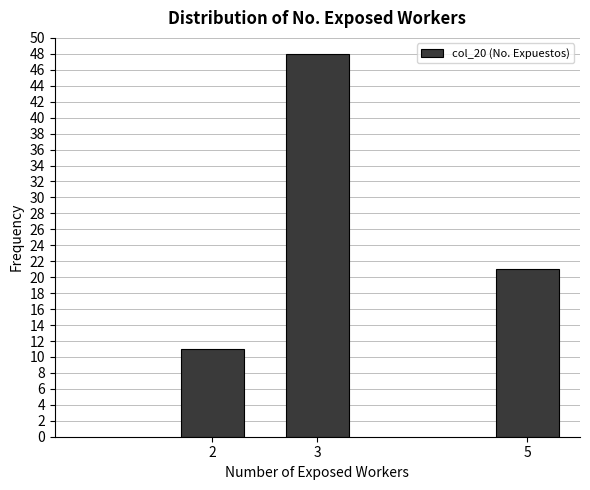

Reading right to left, what are all the values shown in this chart?

21	48	11